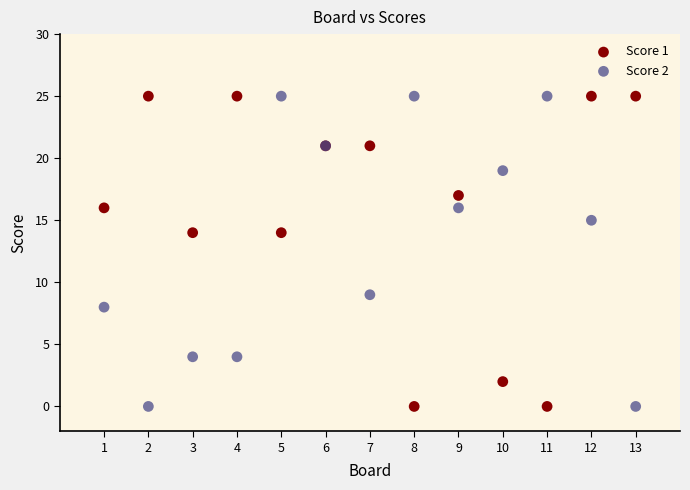

What is the X range (max minus min) for the scatter plot?

12